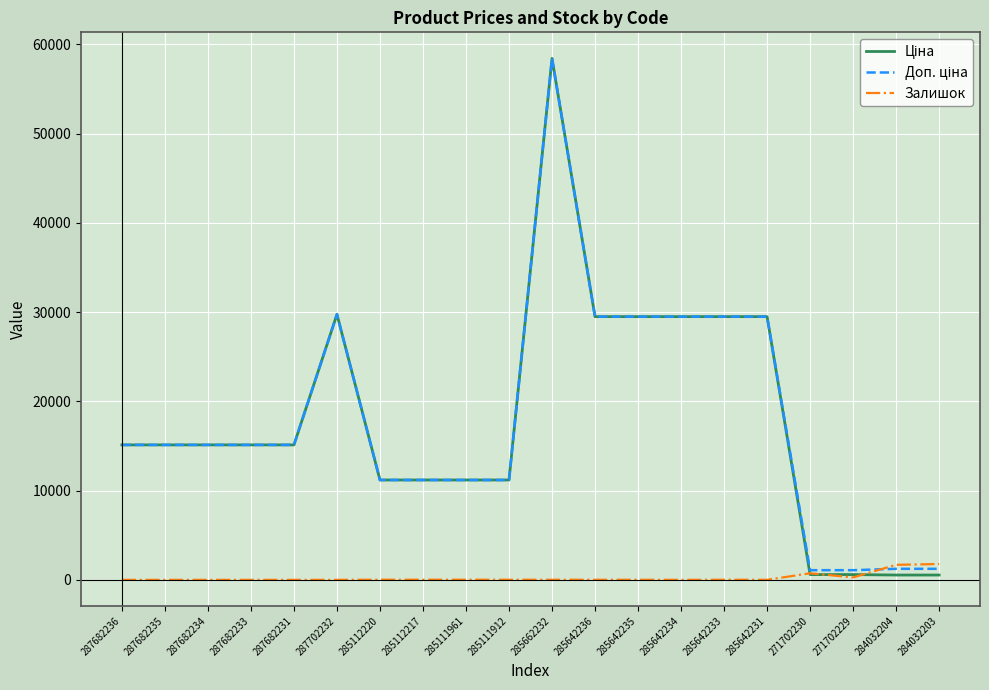

What is the maximum value shown in the chart?

58426.5